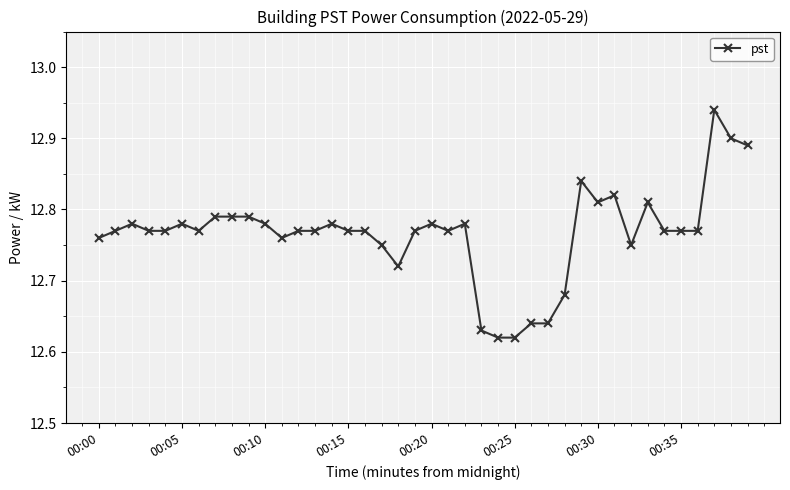

What is the difference between the maximum and minimum values?

0.3